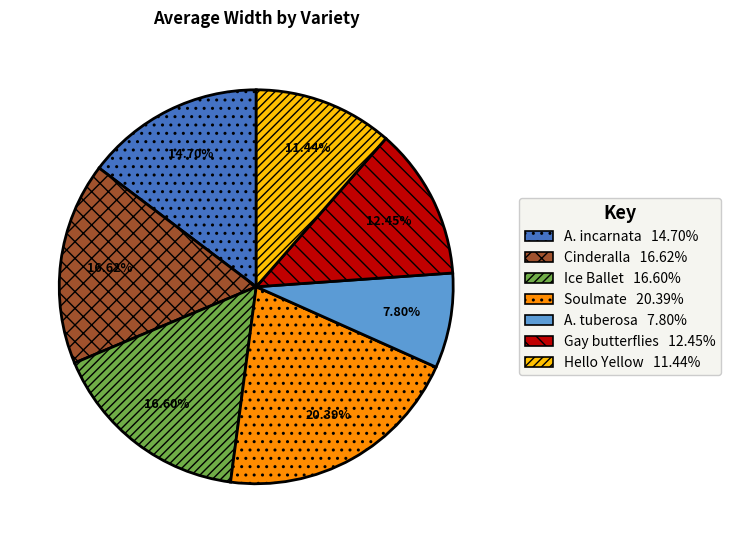

Is there a majority slice in this chart?

No